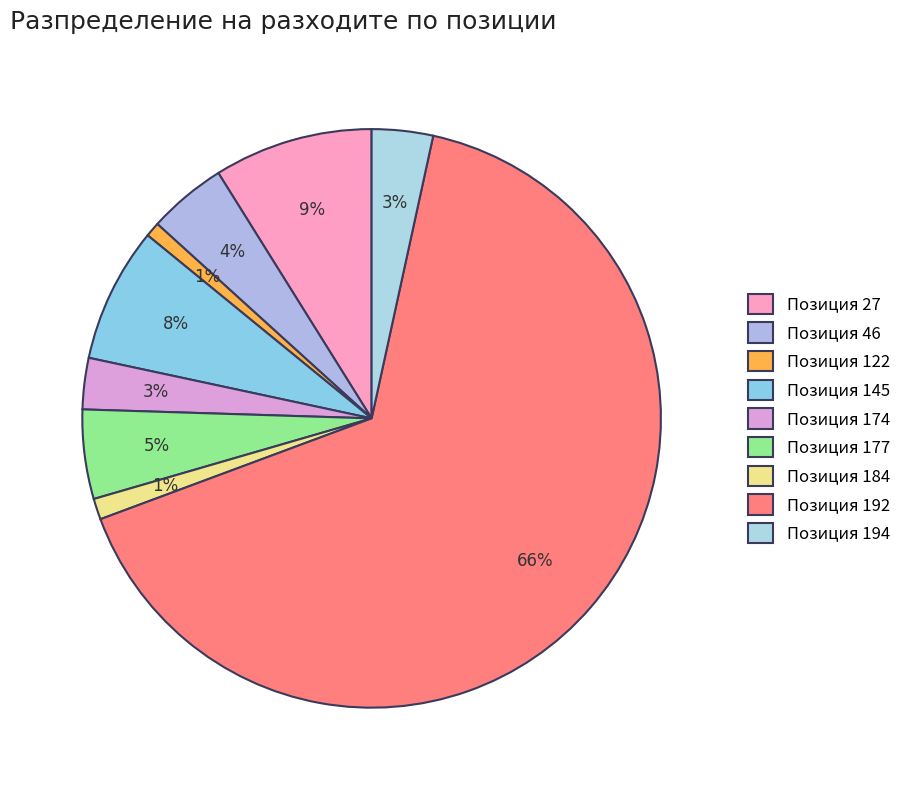

Count the number of slices in the pie.

9